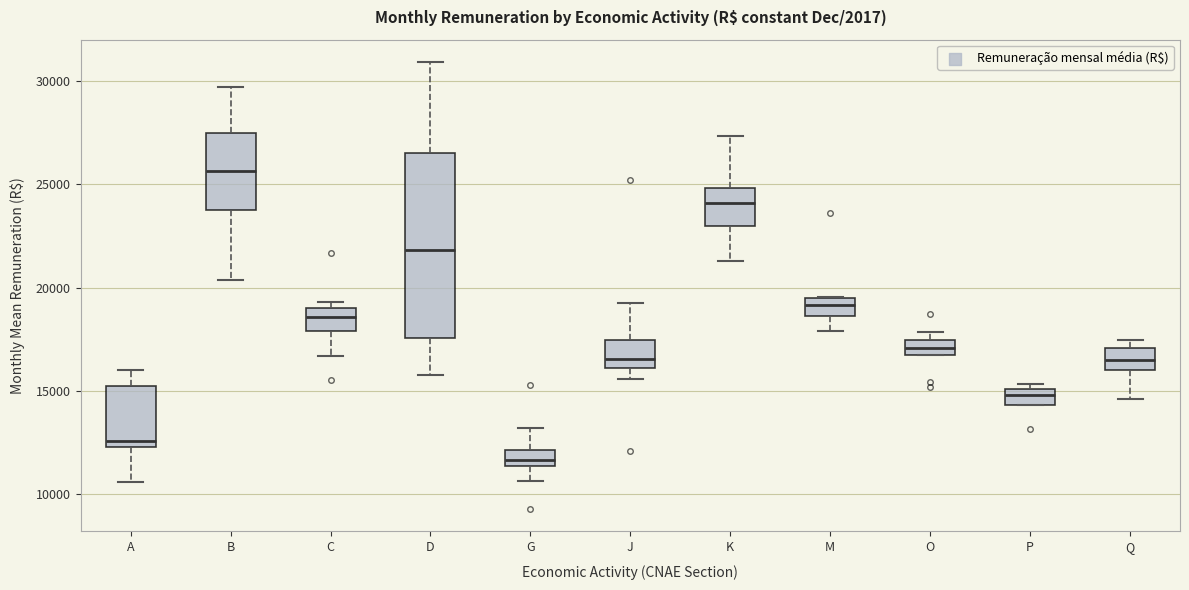

Where does the lower whisker of the box for D end on the y-axis? The values are not printed on the chart, so give them approximately, as read against the axis.

15500